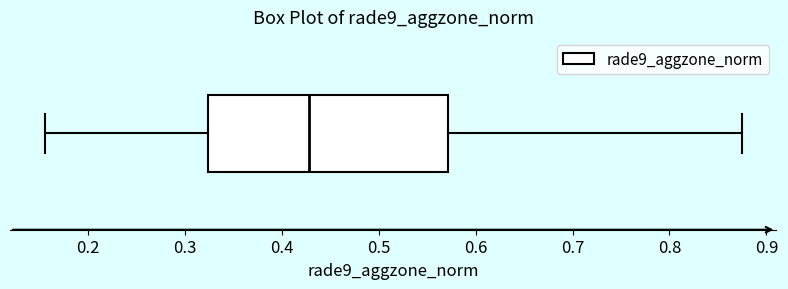

Read this box plot against the x-axis: the position of the median line, the range covered by the box, and the ends of both whiskers. The values are not printed on the chart, so give them approximately, as read against the axis.

median 0.43, box 0.32 to 0.57, whiskers 0.16 to 0.87